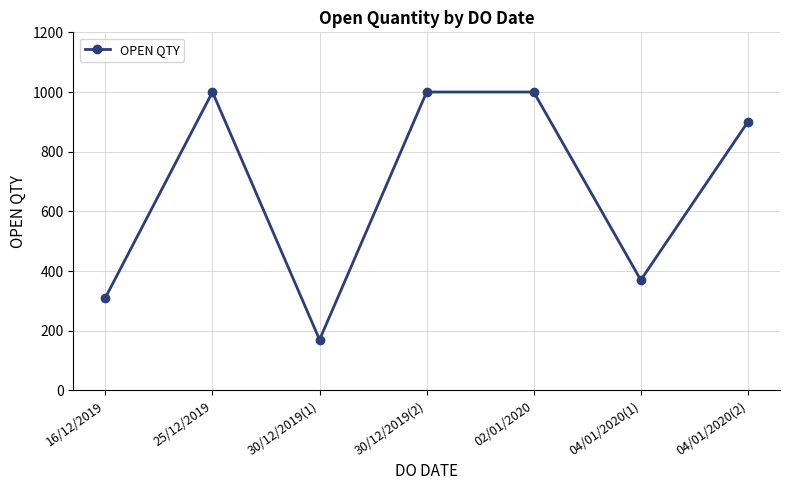

Does the chart display data point markers on the line(s)?

Yes